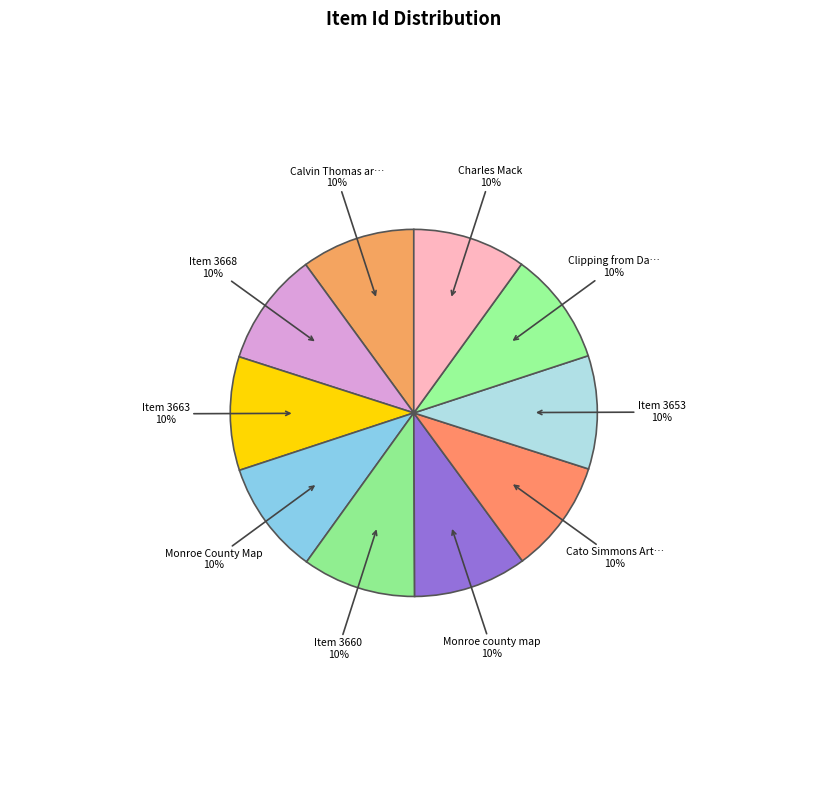

How many segments does this pie chart have?

10